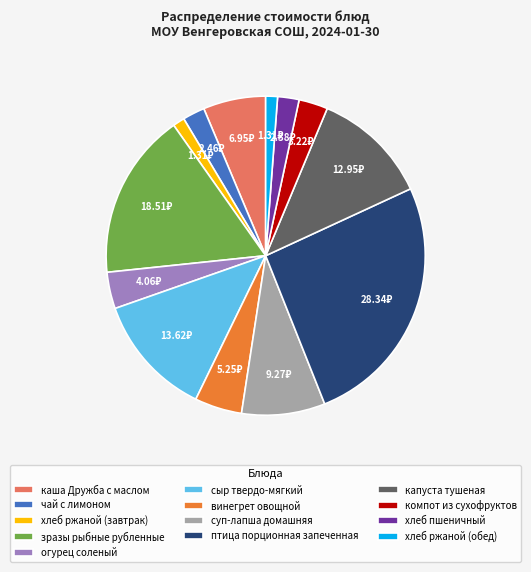

Is it true that хлеб ржаной (обед) is 1% of the pie?

True